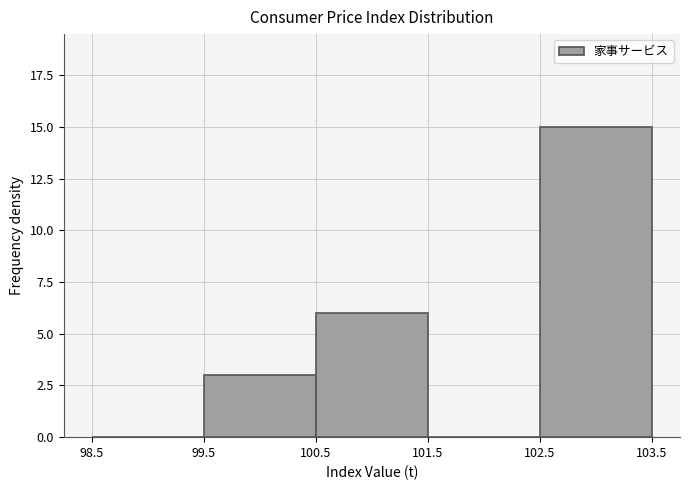

What is the height of the bar covering 102.5 to 103.5 on the x-axis? The values are not printed on the chart, so give them approximately, as read against the axis.

15